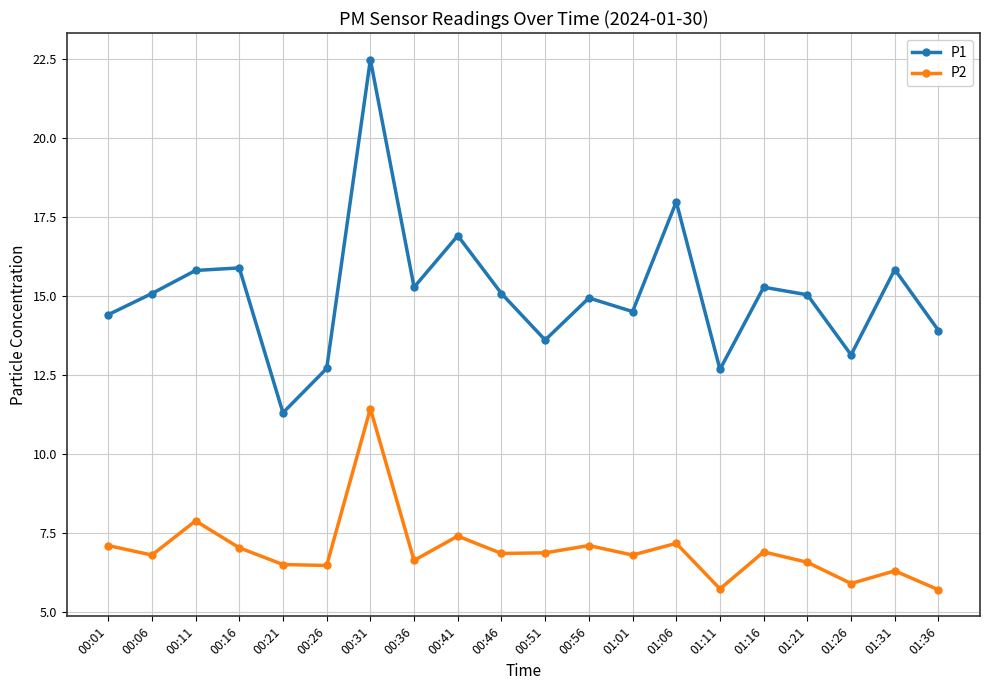

What position from the right is 00:06?

19